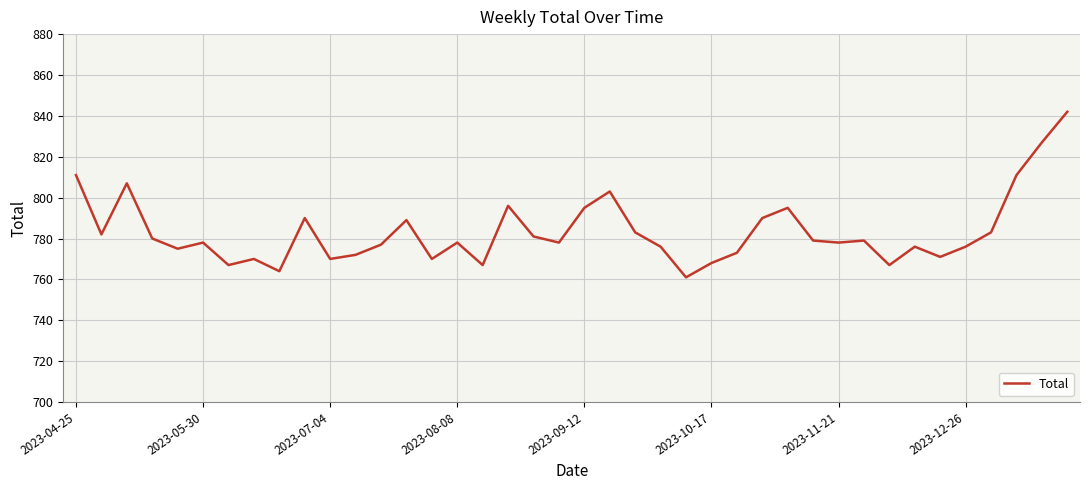

What is the average value?

783